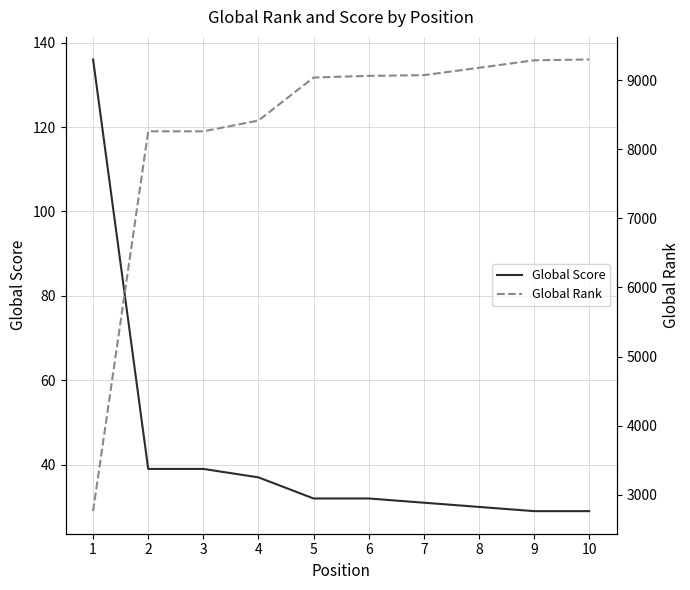

Rank the series by their maximum value, from highest to lowest.

Global Rank, Global Score